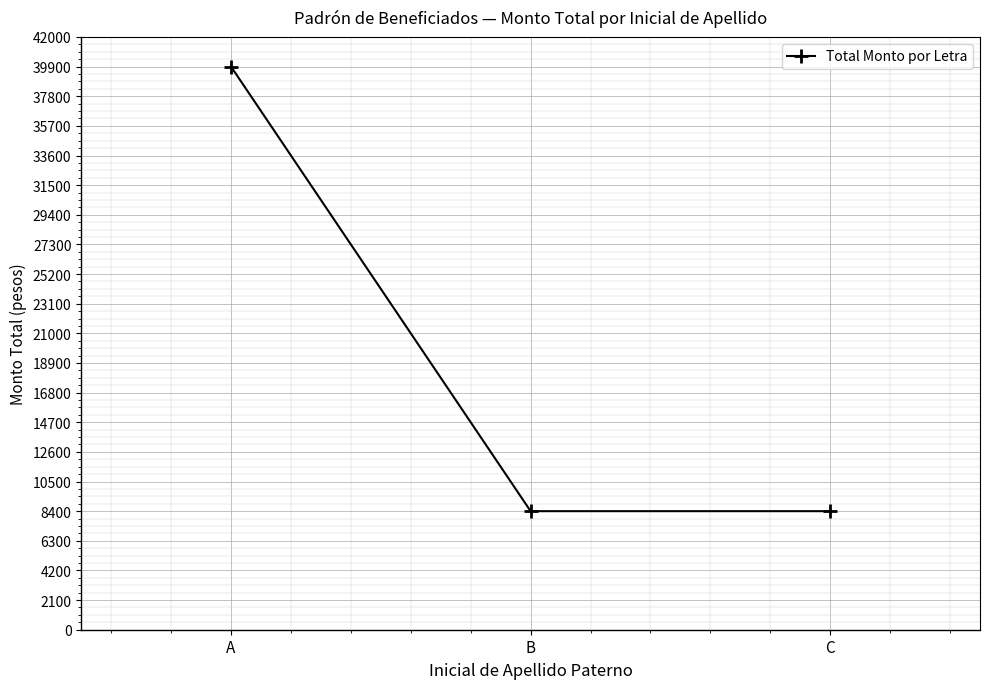

What is the minimum value shown in the chart?

8400